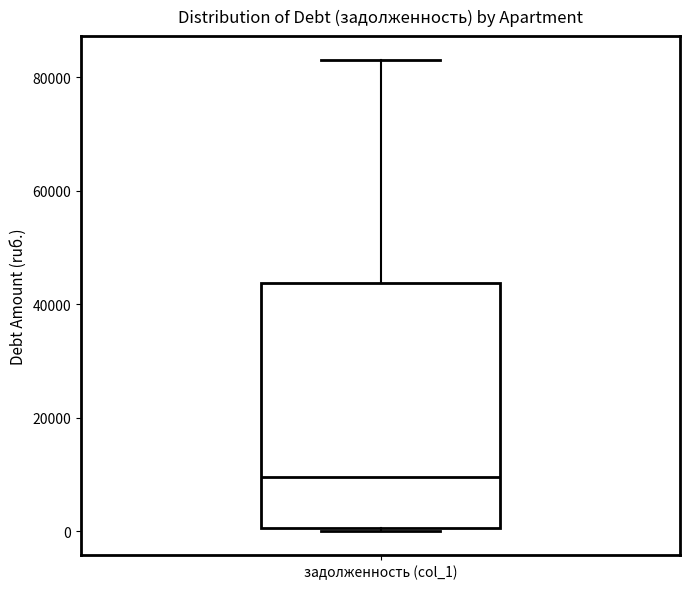

Transcribe this box plot: give where the median line is, the range the box spans, and where the two whiskers end, as read against the y-axis. The values are not printed on the chart, so give them approximately, as read against the axis.

median 10000, box 0 to 44000, whiskers 0 to 84000